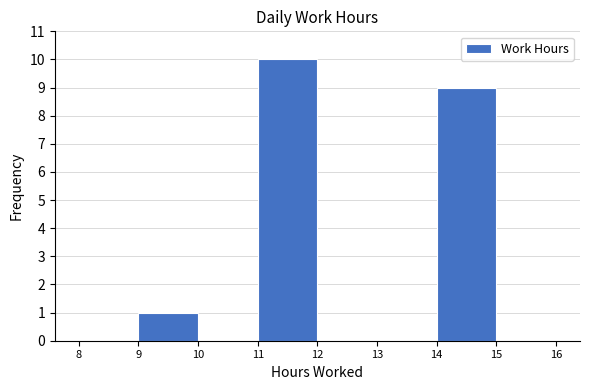

What is the height of the bar covering 14 to 15 on the x-axis? The values are not printed on the chart, so give them approximately, as read against the axis.

9